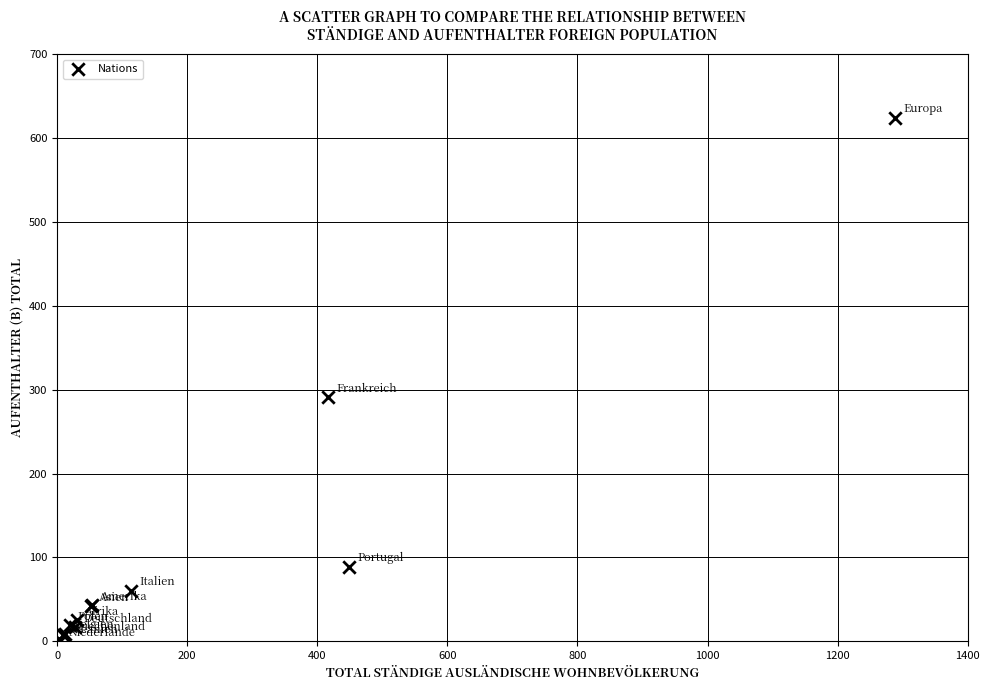

What Y value in the scatter plot is closest to 312?

291